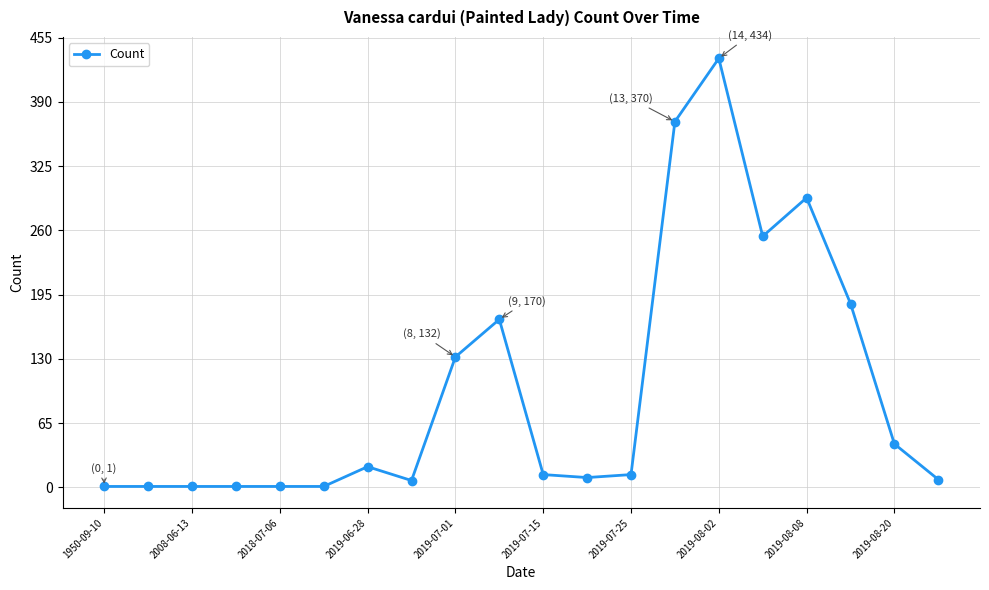

What is the average value?

98